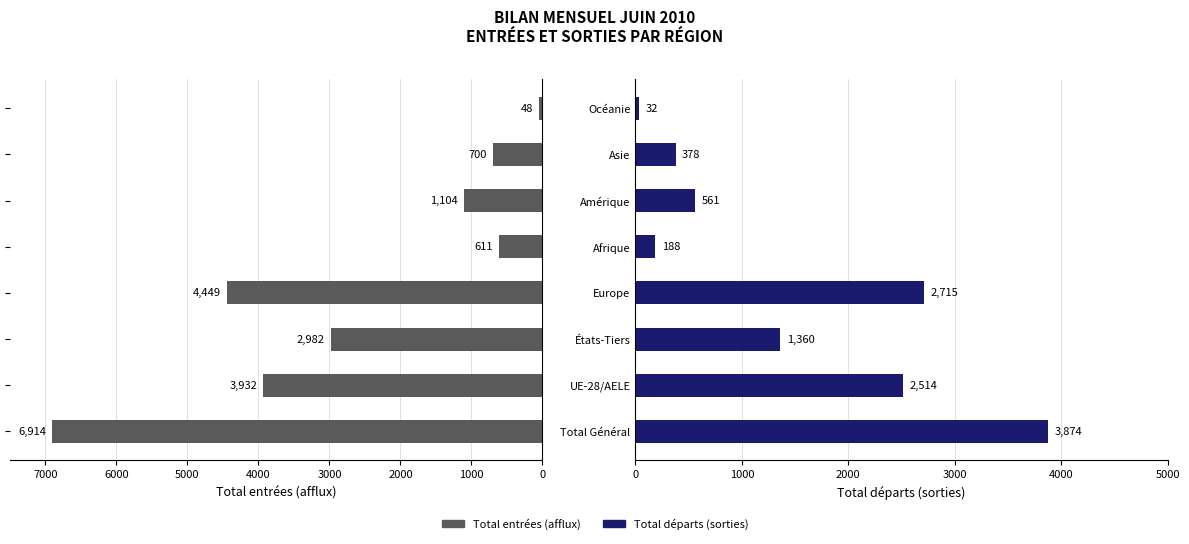

The Total entrées (afflux) series shows 65 at 7000. True or false?

False